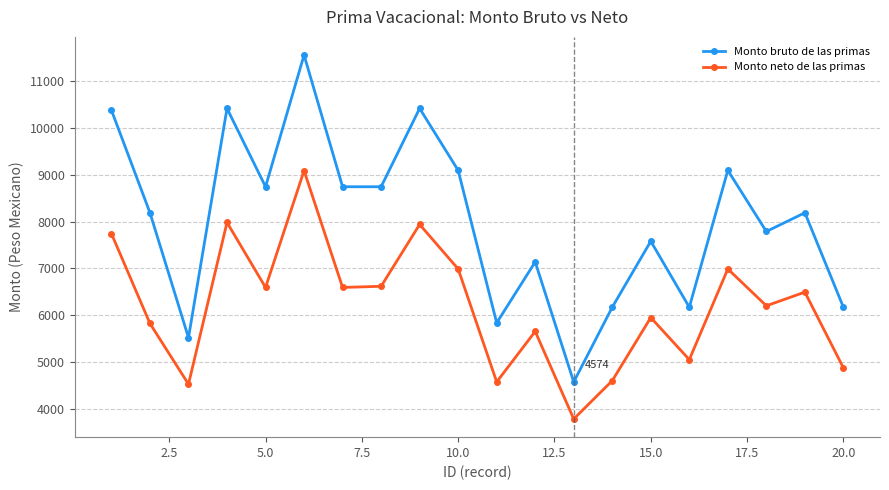

What is the difference between the maximum and minimum values in the Monto bruto de las primas series?

6981.6